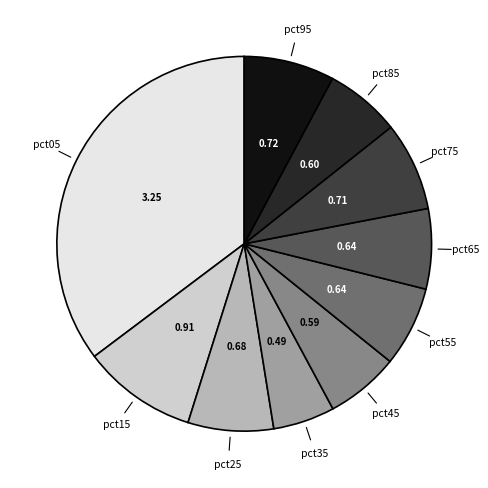

Does any single category account for the majority?

No